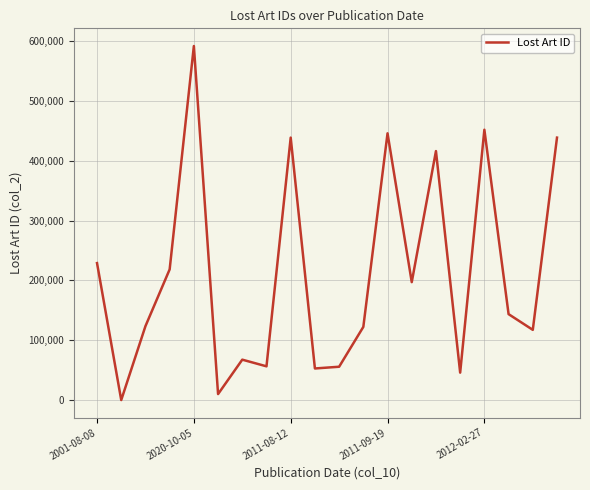

What is the maximum value shown in the chart?

591965